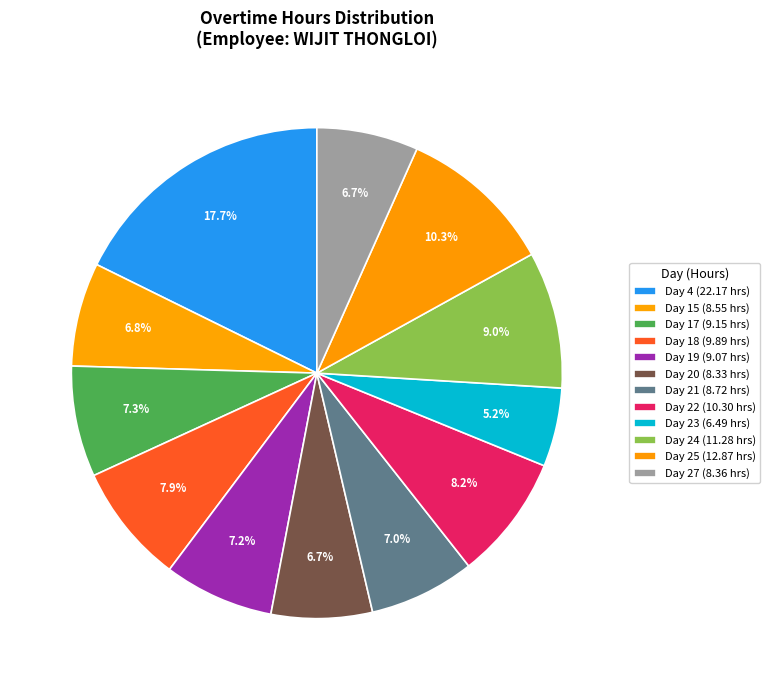

What is the smallest slice in the pie chart?

Day 23